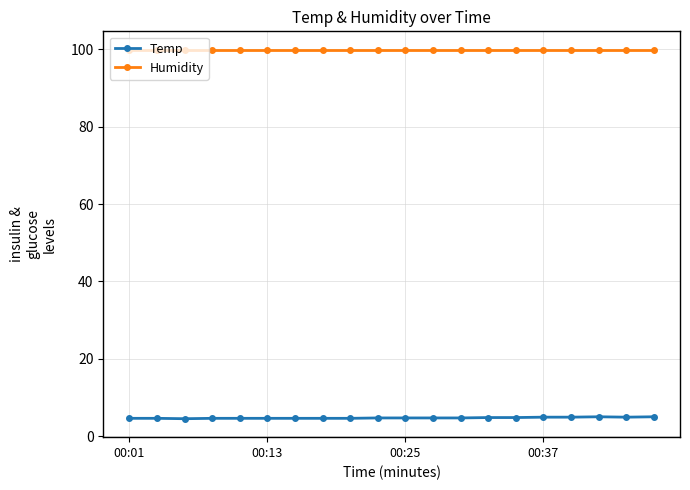

What is the value of the Humidity point at the 12th from the left?

99.9